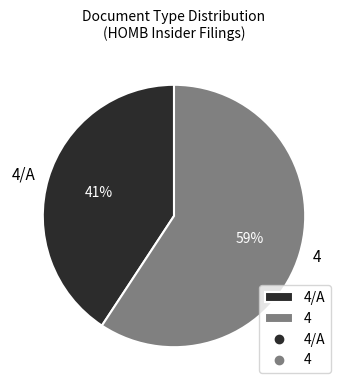

Rank the categories by value from lowest to highest.

4/A, 4